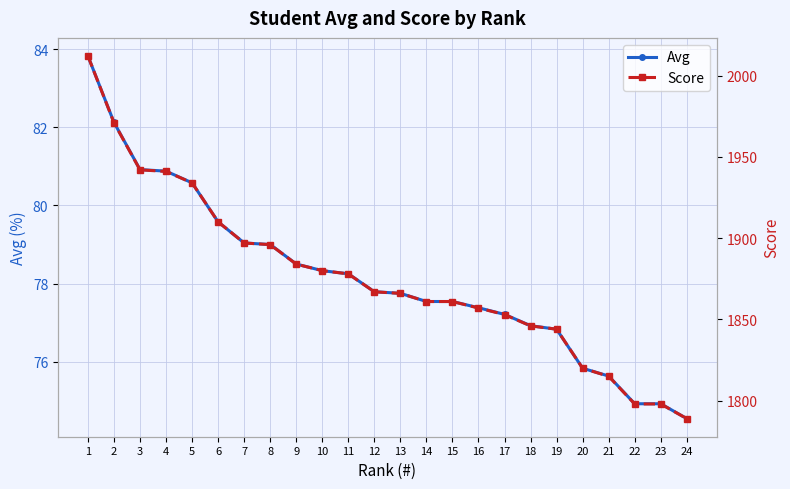

What is the total value across all series at 1?

2095.8